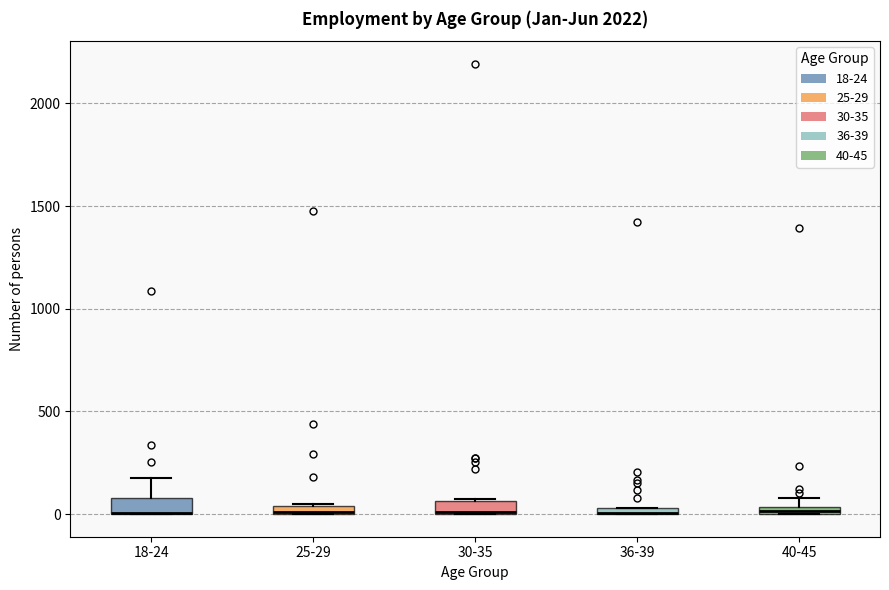

Where is the upper edge of the box for 25-29 on the y-axis? The values are not printed on the chart, so give them approximately, as read against the axis.

50